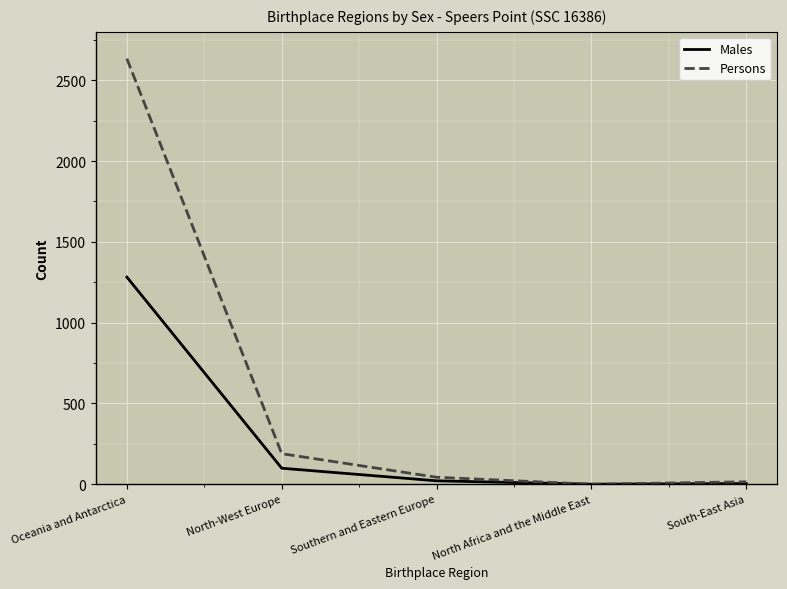

Is the value of Persons at North-West Europe greater than the value of Males at North-West Europe?

Yes